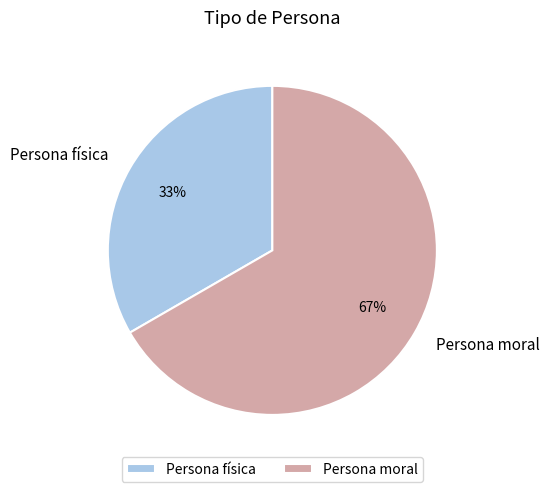

To the nearest percent, what is the average slice percentage?

50%